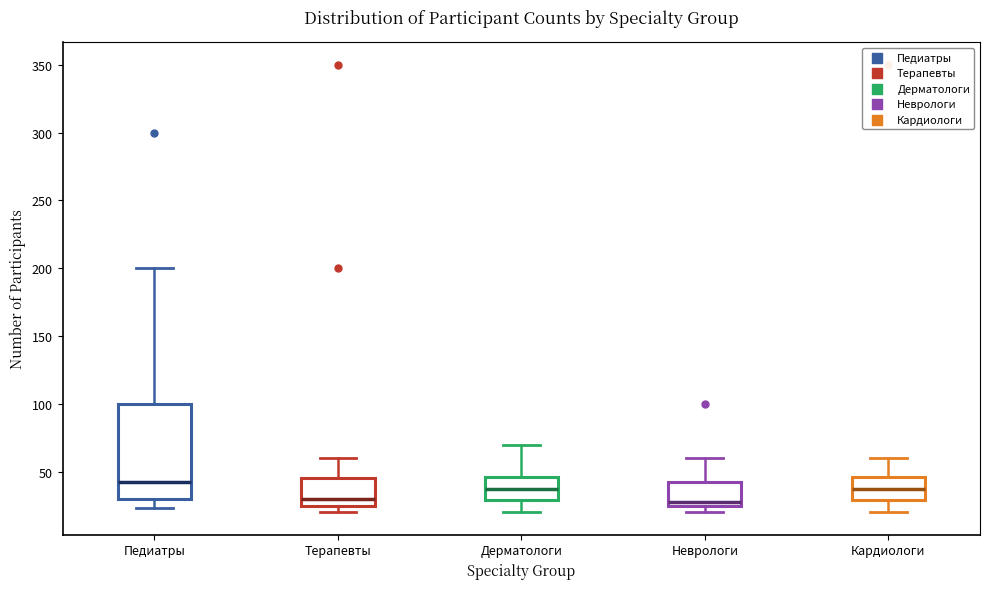

Where does the upper whisker of the box for Кардиологи end on the y-axis? The values are not printed on the chart, so give them approximately, as read against the axis.

60